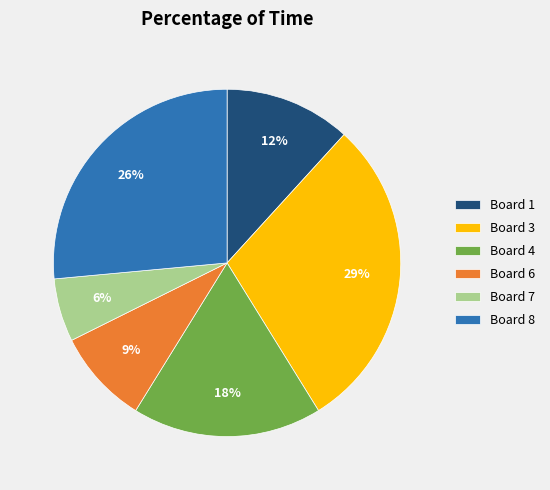

The Board 8 slice represents 13% of the pie. True or false?

False